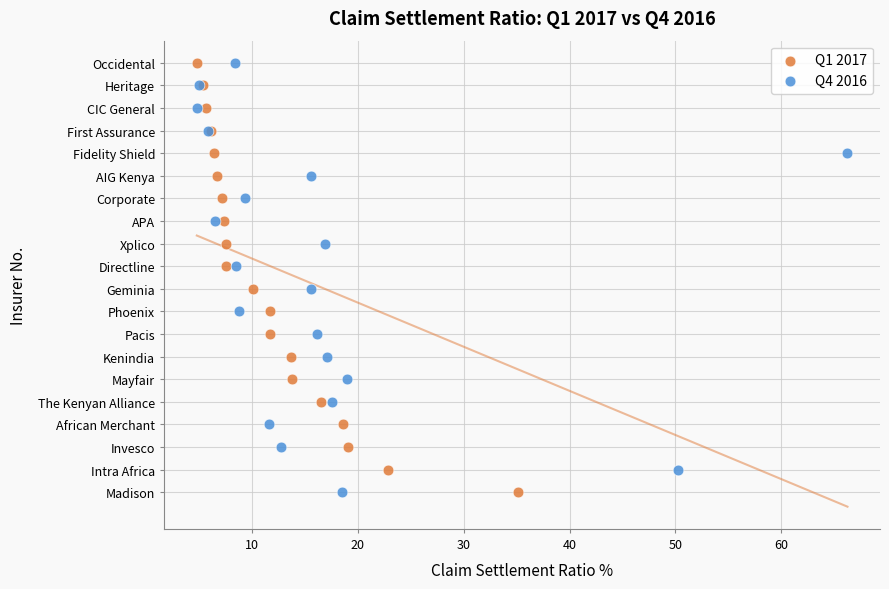

What are all the series names shown in the legend?

Q1 2017, Q4 2016